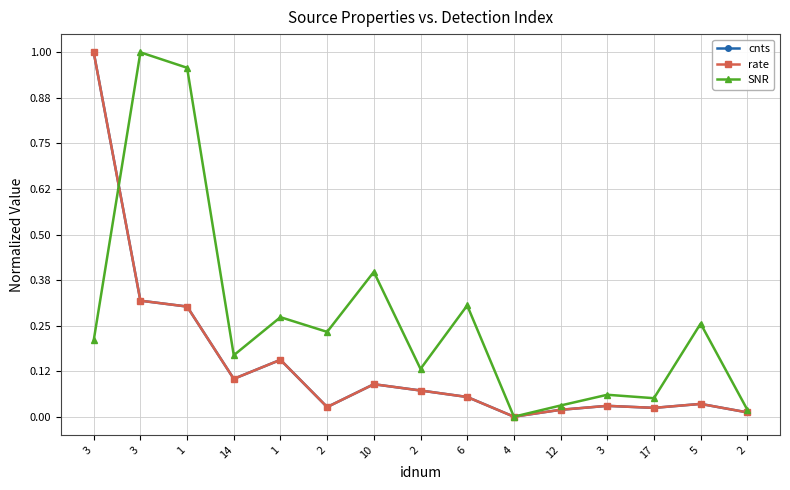

What is the sum of the SNR values at 4 and 3?

1.0